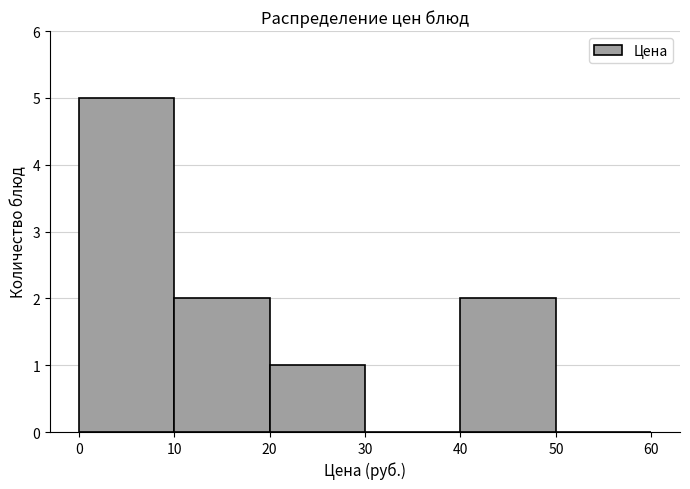

Reading left to right, transcribe this chart: for each bar, give the range it covers on the x-axis and its height. The values are not printed on the chart, so give them approximately, as read against the axis.

0 to 10: 5
10 to 20: 2
20 to 30: 1
30 to 40: 0
40 to 50: 2
50 to 60: 0